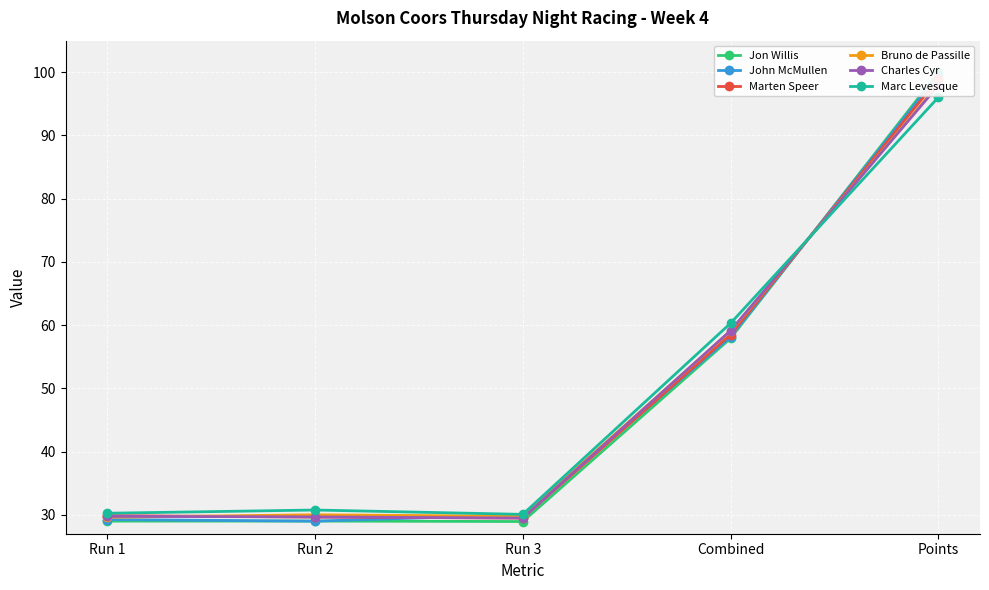

What is the difference between the highest and lowest values at Points?

4.0